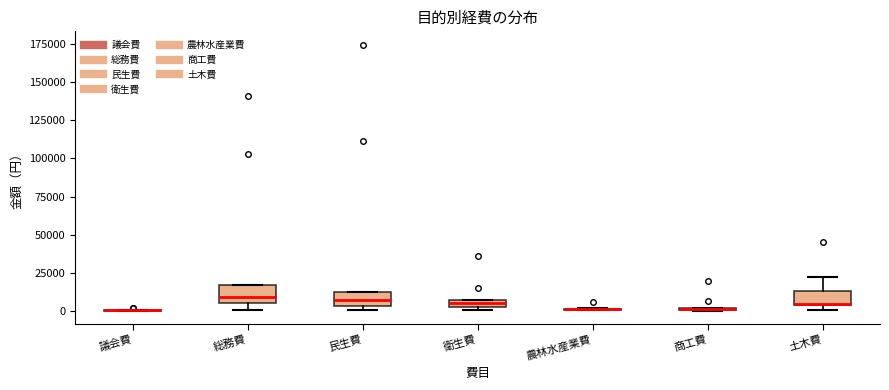

Where does the median line of the box for 総務費 sit on the y-axis? The values are not printed on the chart, so give them approximately, as read against the axis.

10000